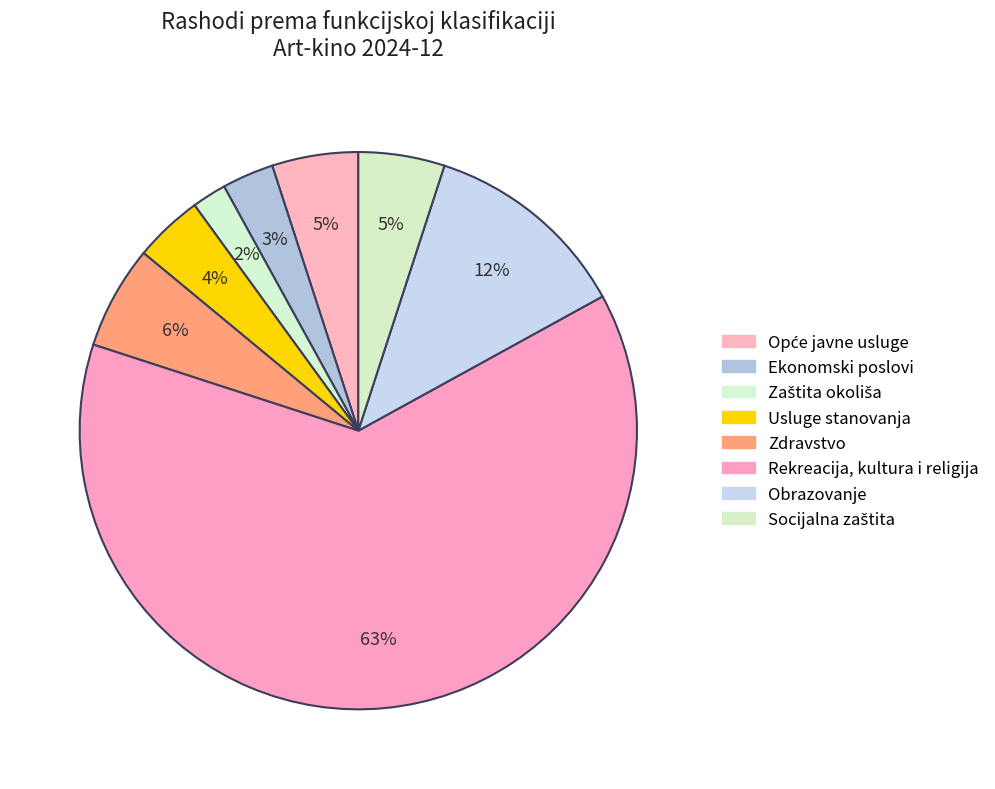

How many slices are in this pie chart?

8